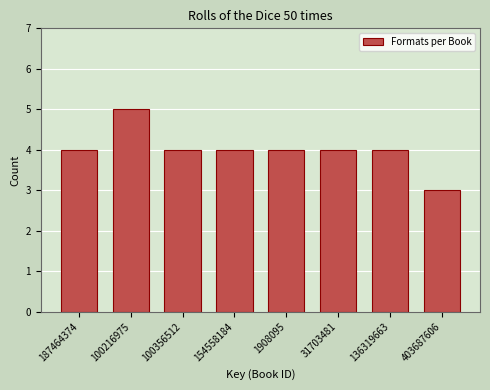

Reading left to right, transcribe all the data shown in this chart.

4	5	4	4	4	4	4	3